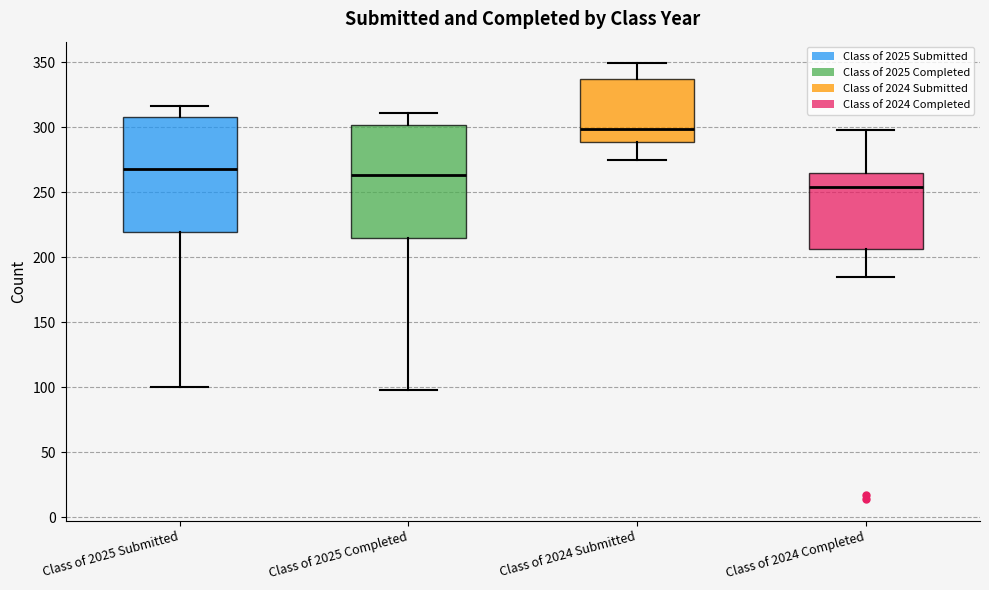

Reading left to right, read every box against the y-axis: the position of its median line, the range the box covers, and the ends of its whiskers. The values are not printed on the chart, so give them approximately, as read against the axis.

Class of 2025 Submitted: median 270, box 220 to 310, whiskers 100 to 315
Class of 2025 Completed: median 265, box 215 to 300, whiskers 100 to 310
Class of 2024 Submitted: median 300, box 290 to 335, whiskers 275 to 350
Class of 2024 Completed: median 255, box 205 to 265, whiskers 185 to 300